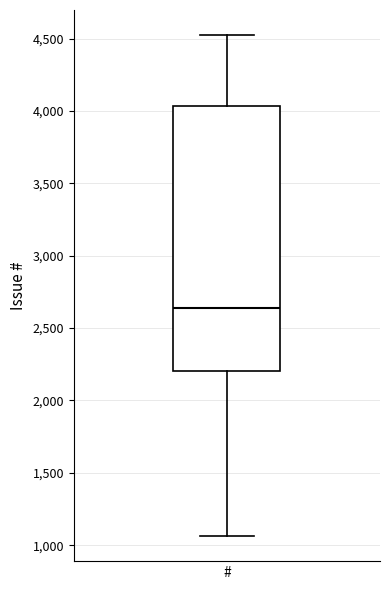

Transcribe this box plot: give where the median line is, the range the box spans, and where the two whiskers end, as read against the y-axis. The values are not printed on the chart, so give them approximately, as read against the axis.

median 2650, box 2200 to 4050, whiskers 1050 to 4500